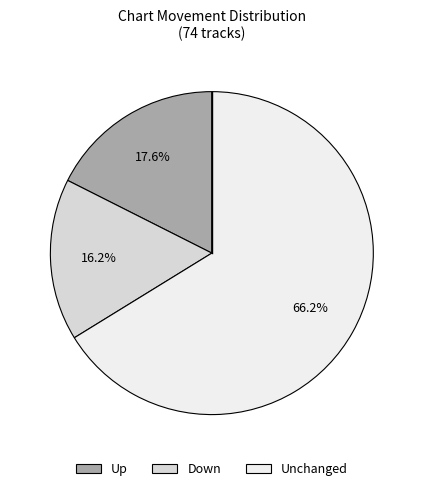

Is Down the majority of the pie?

No